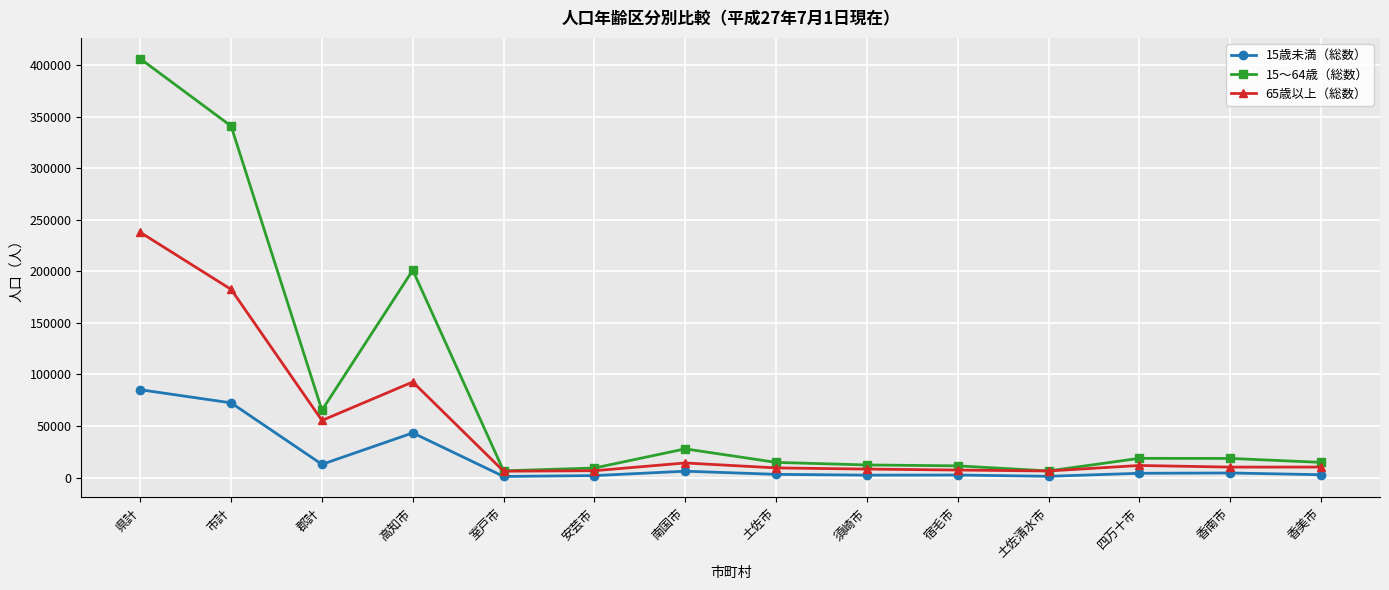

What is the greatest value displayed?

406393